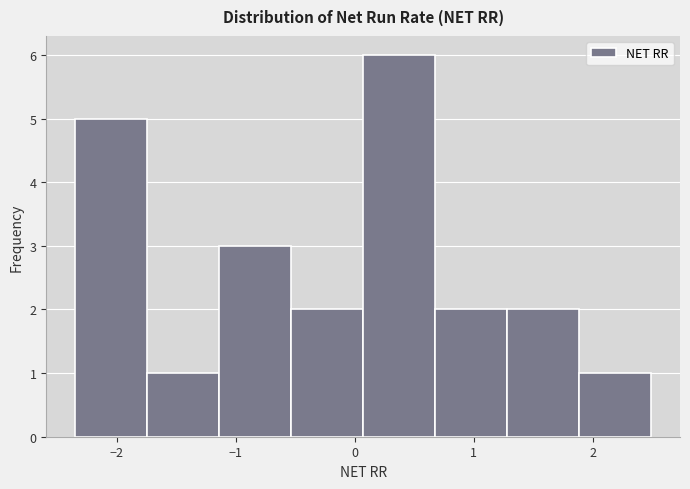

Reading left to right, list every bar in this chart as the range it spans on the x-axis followed by its height. Neither the bar edges nor the heights are printed on the chart, so give them approximately, as read against the axes.

-2.4 to -1.7: 5
-1.7 to -1.1: 1
-1.1 to -0.5: 3
-0.5 to 0.1: 2
0.1 to 0.7: 6
0.7 to 1.3: 2
1.3 to 1.9: 2
1.9 to 2.5: 1